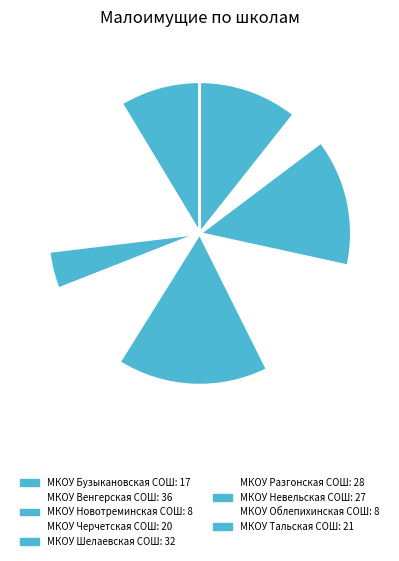

How many slices are in this pie chart?

9